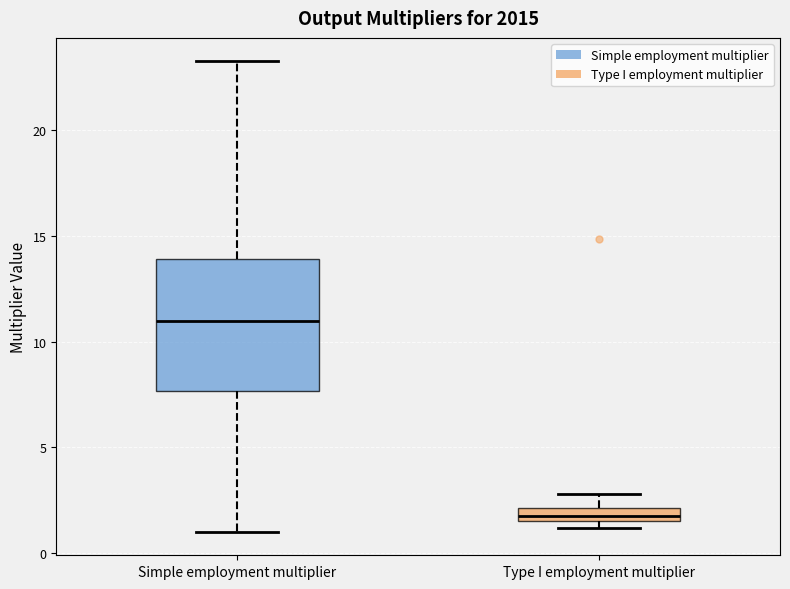

Which box is the tallest, from its lower edge to its upper edge?

Simple employment multiplier